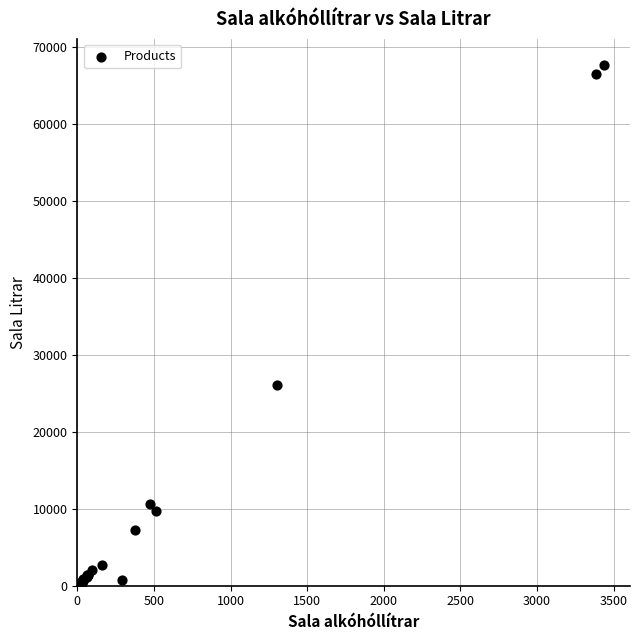

What Y value in the scatter plot is closest to 33841?

26090.5